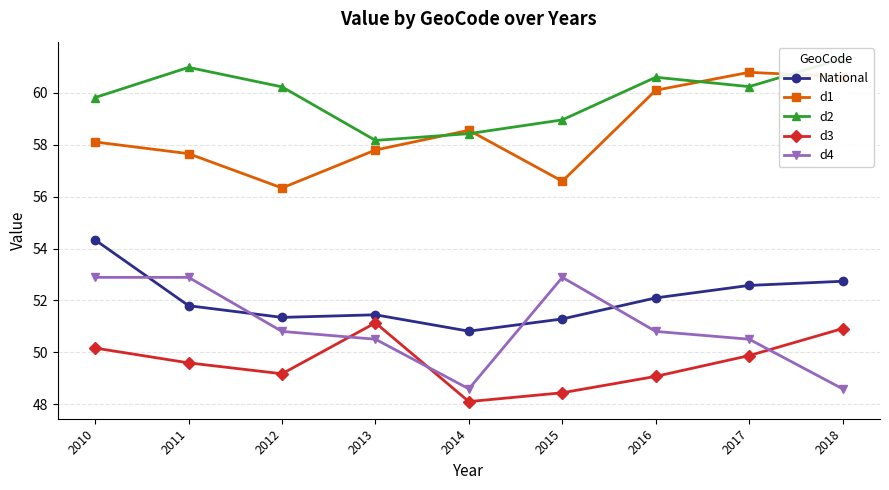

Reading left to right, transcribe all the data shown in this chart.

National: 54.3	51.8	51.4	51.5	50.8	51.3	52.1	52.6	52.7
d1: 58.1	57.6	56.3	57.8	58.5	56.6	60.1	60.8	60.6
d2: 59.8	61.0	60.2	58.2	58.4	59.0	60.6	60.2	61.3
d3: 50.2	49.6	49.2	51.1	48.1	48.5	49.1	49.9	50.9
d4: 52.9	52.9	50.8	50.5	48.6	52.9	50.8	50.5	48.6